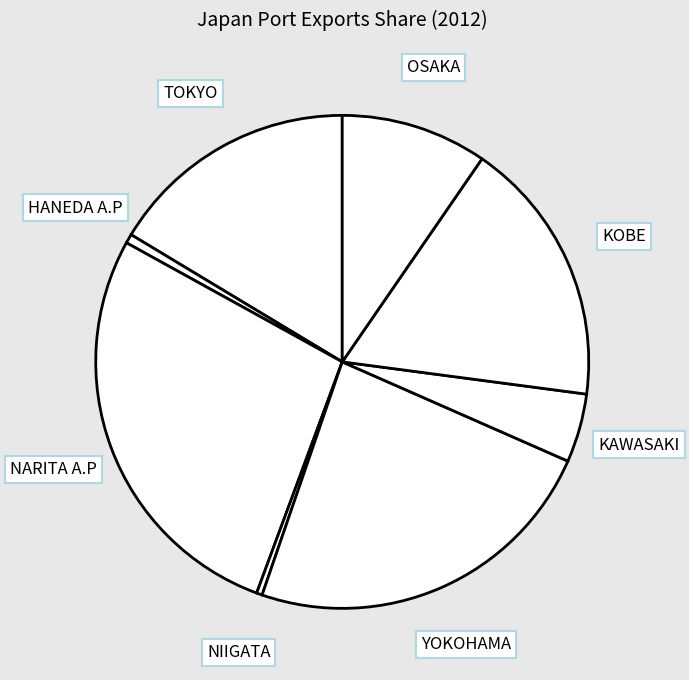

Count the number of slices in the pie.

8